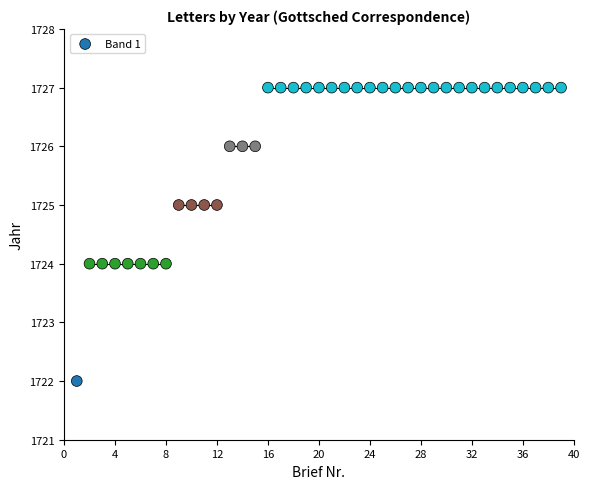

What is the range of X values (max minus min)?

38